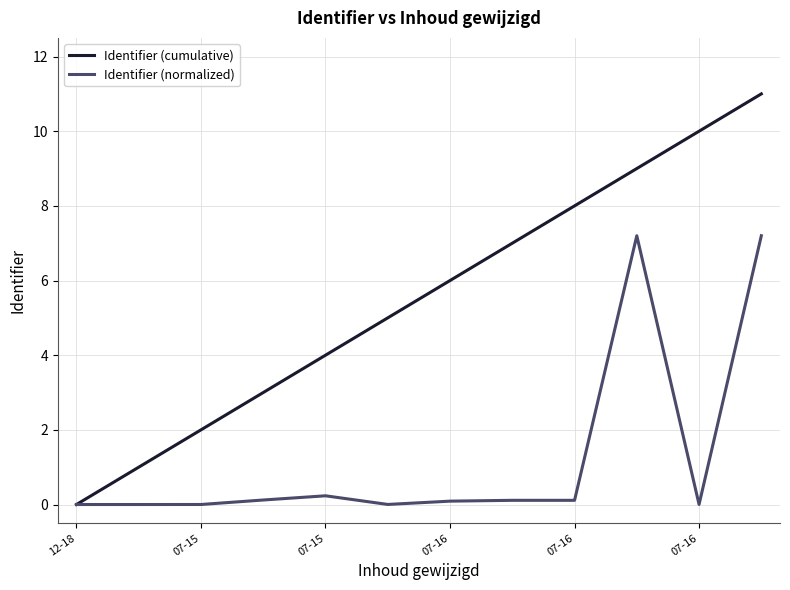

Rank the series by their average value, from lowest to highest.

Identifier (normalized), Identifier (cumulative)